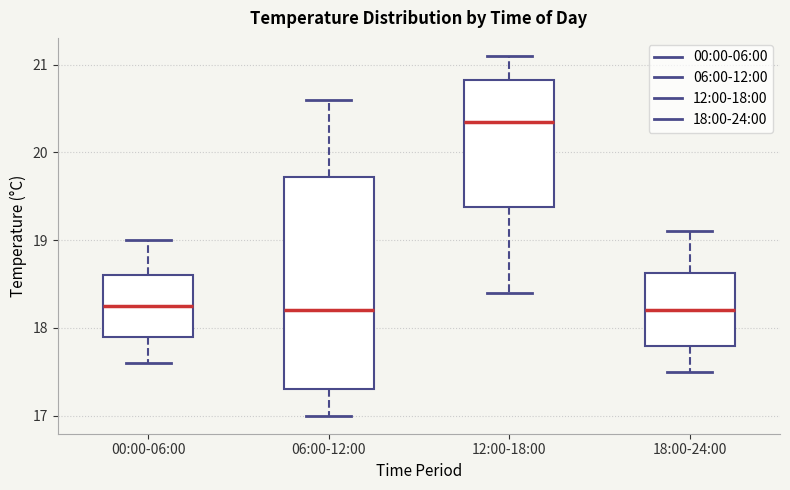

Where is the lower edge of the box for 12:00-18:00 on the y-axis? The values are not printed on the chart, so give them approximately, as read against the axis.

19.4